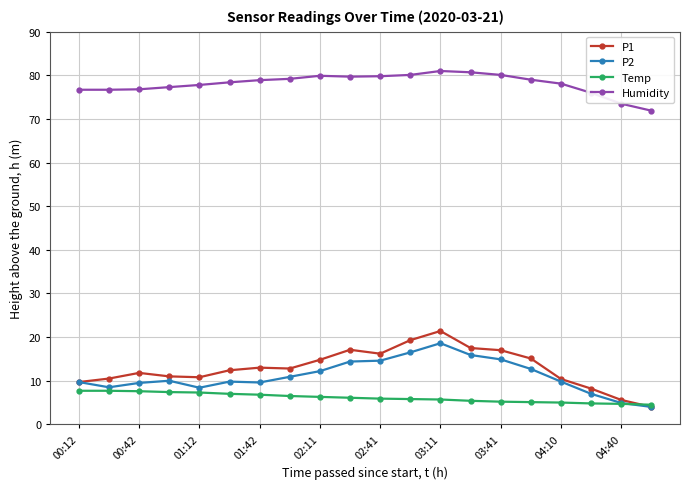

What is the value of the Humidity point at the 6th from the left?

78.4